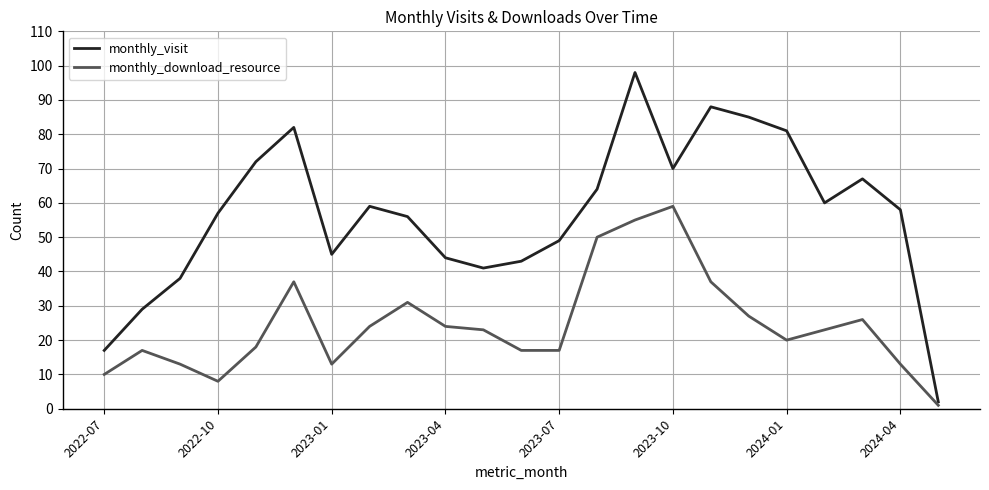

What is the greatest value displayed?

98